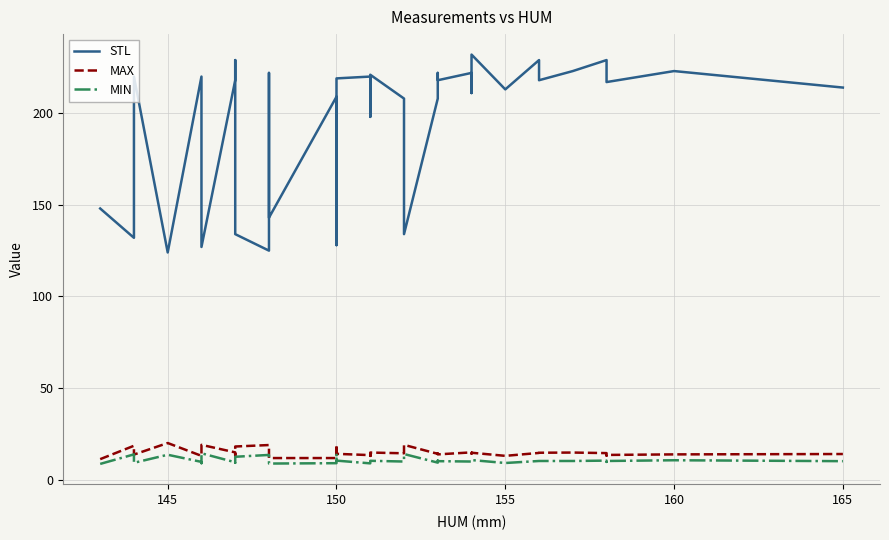

Which series has the largest range (max minus min)?

STL